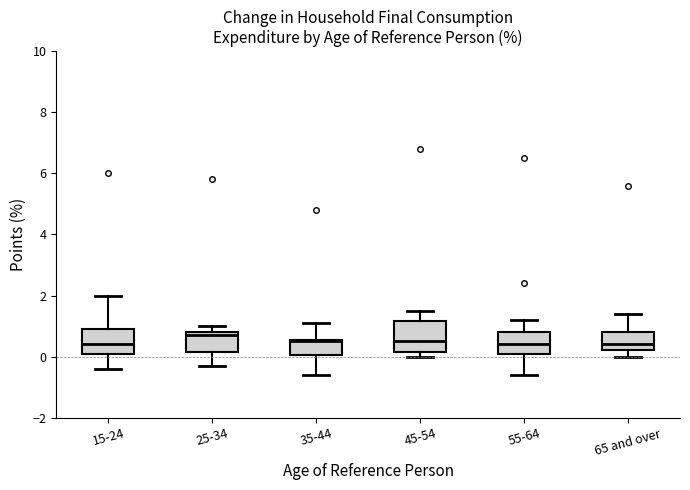

Reading left to right, transcribe this box plot: for each box, give where its median line is, the range the box spans, and where its two whiskers end, as read against the y-axis. The values are not printed on the chart, so give them approximately, as read against the axis.

15-24: median 0.4, box 0.2 to 1.0, whiskers -0.4 to 2.0
25-34: median 0.8 (just below the box's upper edge), box 0.2 to 0.8, whiskers -0.2 to 1.0
35-44: median 0.6, box 0.0 to 0.6, whiskers -0.6 to 1.2
45-54: median 0.6, box 0.2 to 1.2, whiskers 0.0 to 1.6
55-64: median 0.4, box 0.2 to 0.8, whiskers -0.6 to 1.2
65 and over: median 0.4, box 0.2 to 0.8, whiskers 0.0 to 1.4